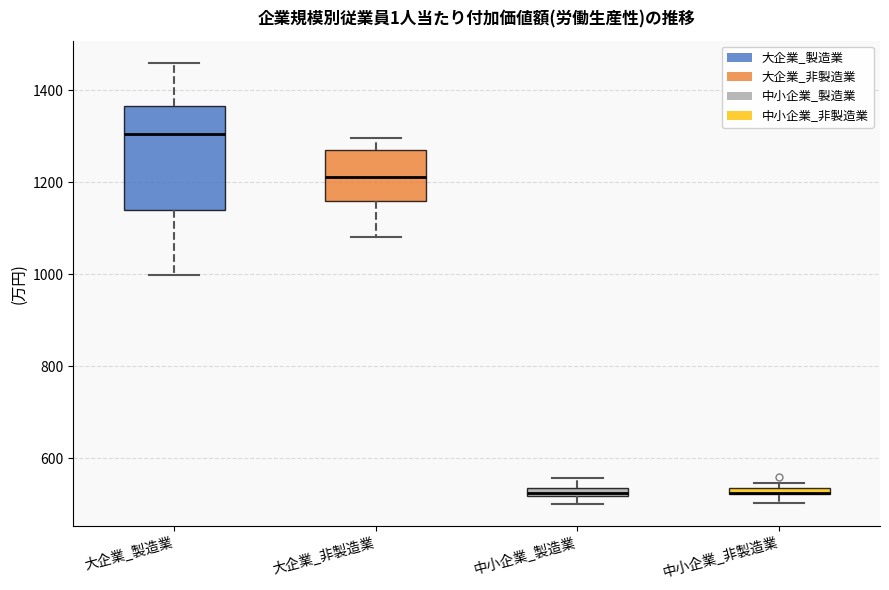

Which box is the tallest, from its lower edge to its upper edge?

大企業_製造業